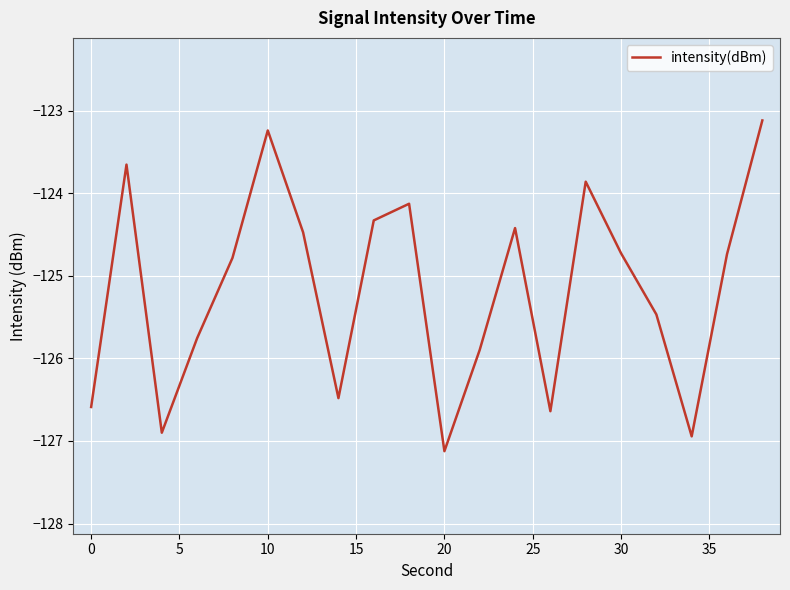

What is the difference between the maximum and minimum values?

4.0